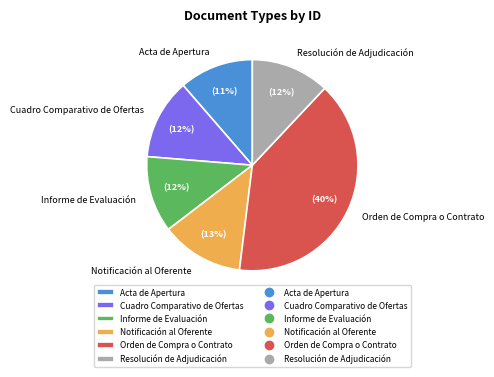

Does Informe de Evaluación account for over 50% of the chart?

No